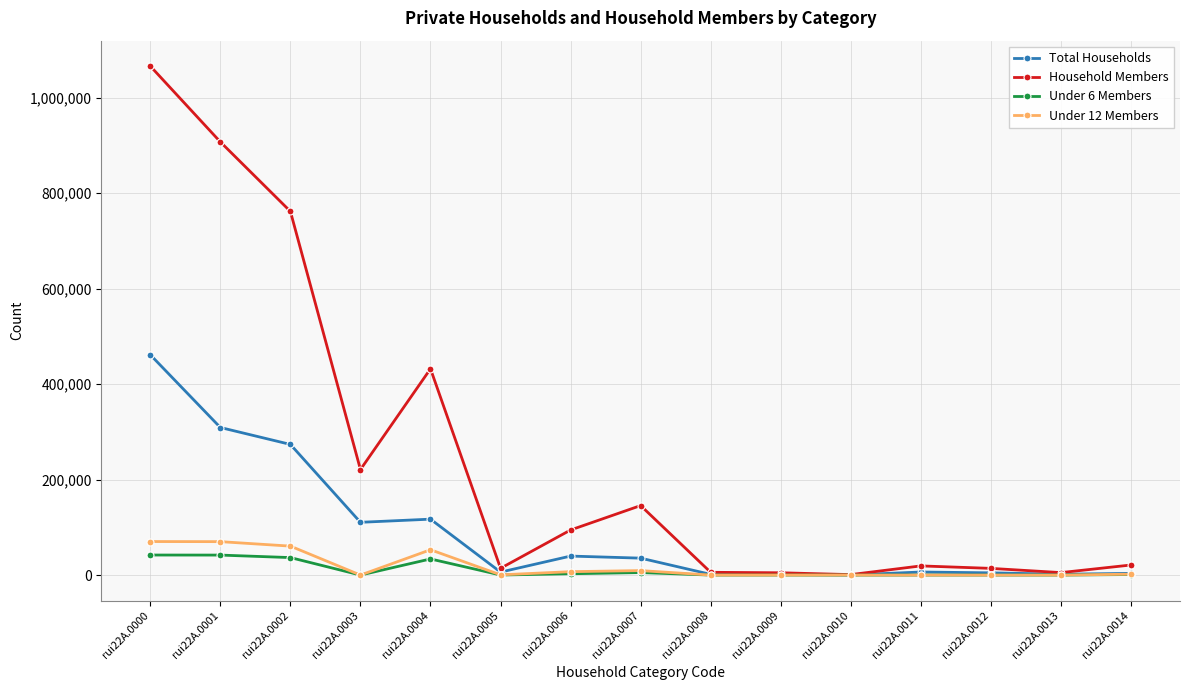

Is this an area chart (filled region under the line)?

No